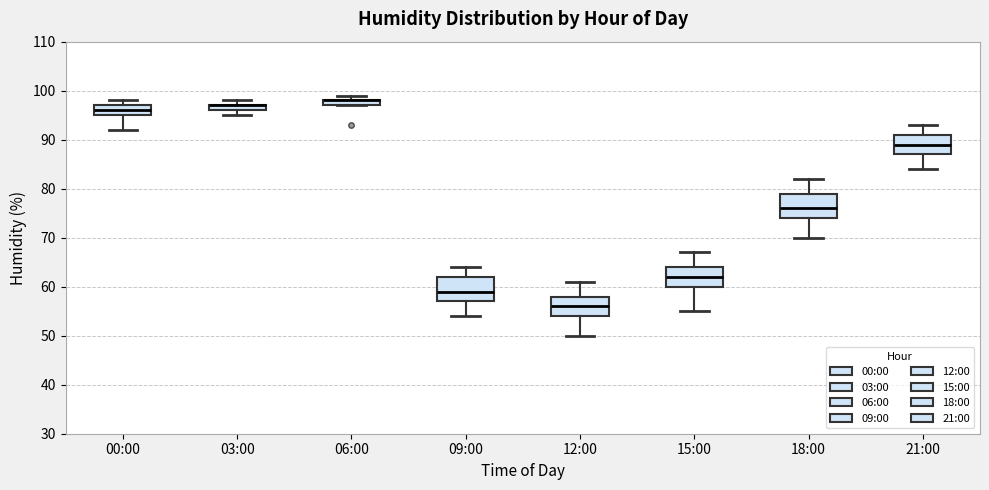

Where does the lower whisker of the box for 21:00 end on the y-axis? The values are not printed on the chart, so give them approximately, as read against the axis.

84